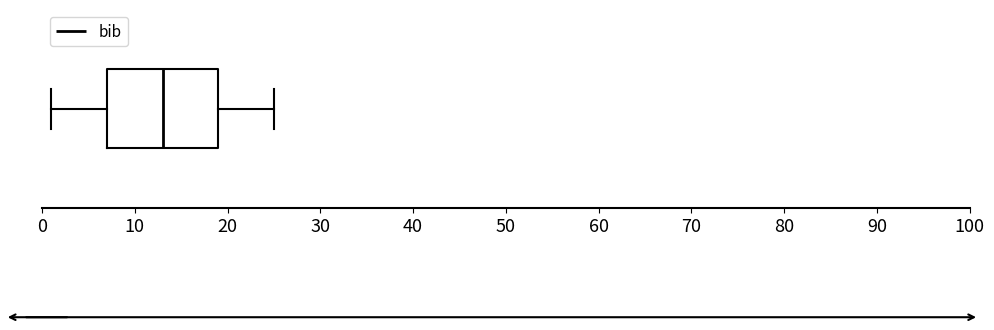

Read this box plot against the x-axis: the position of the median line, the range covered by the box, and the ends of both whiskers. The values are not printed on the chart, so give them approximately, as read against the axis.

median 13, box 7 to 19, whiskers 1 to 25